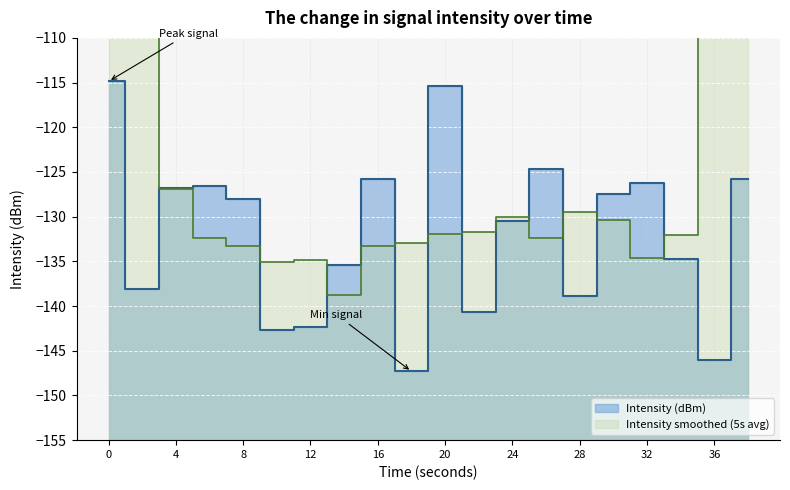

True or false: the data shows -165.9 at 0.

False